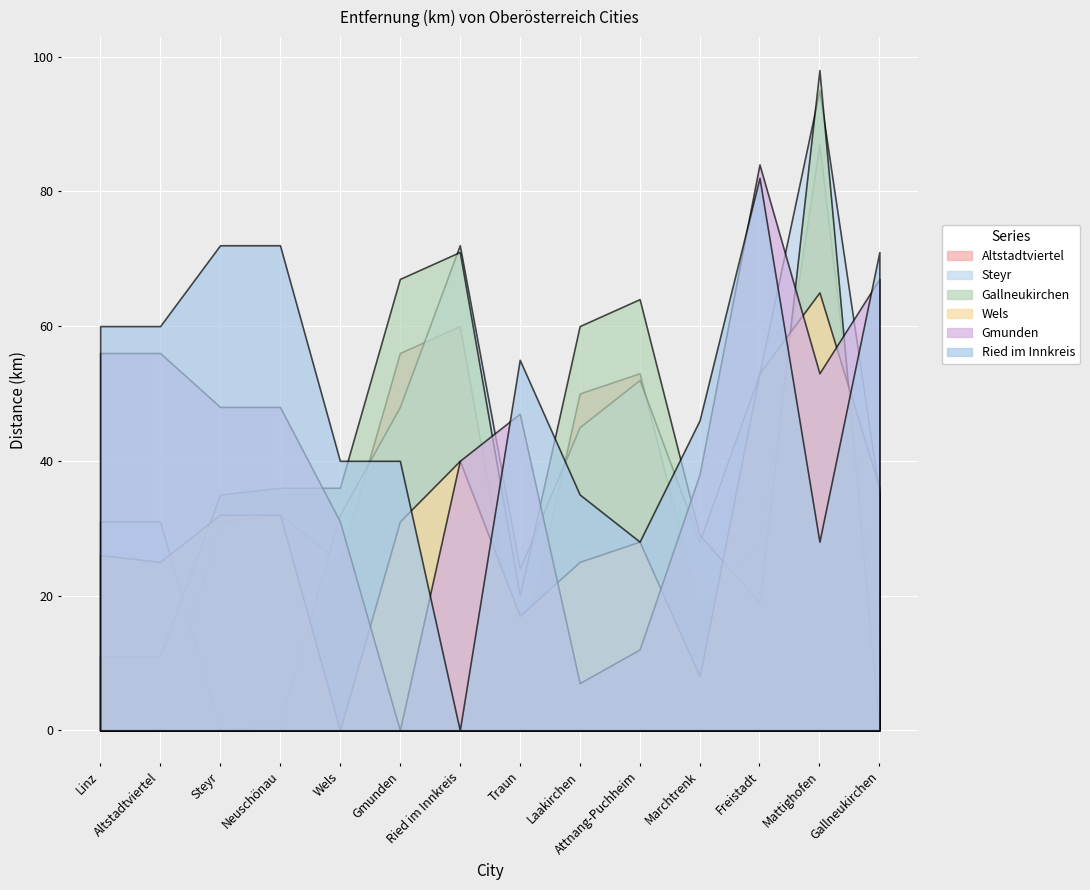

Rank the categories by Gallneukirchen value from highest to lowest.

Mattighofen, Ried im Innkreis, Gmunden, Attnang-Puchheim, Laakirchen, Neuschönau, Wels, Steyr, Marchtrenk, Traun, Freistadt, Linz, Altstadtviertel, Gallneukirchen